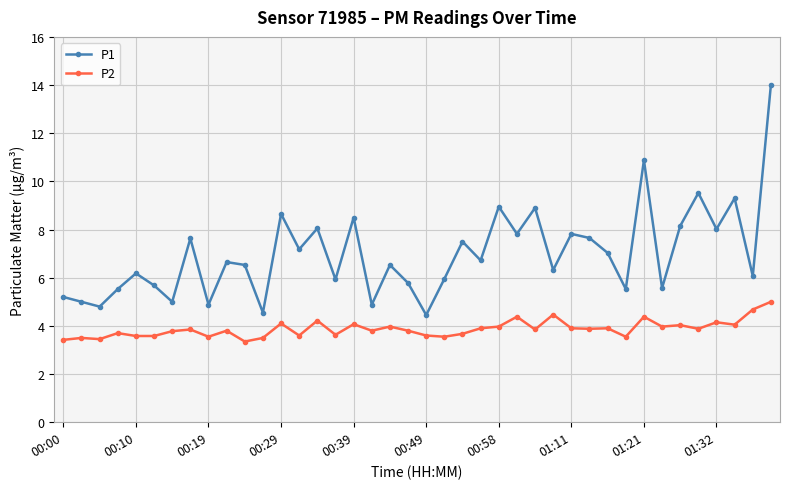

True or false: P2 has more than 1 interior local peaks.

True